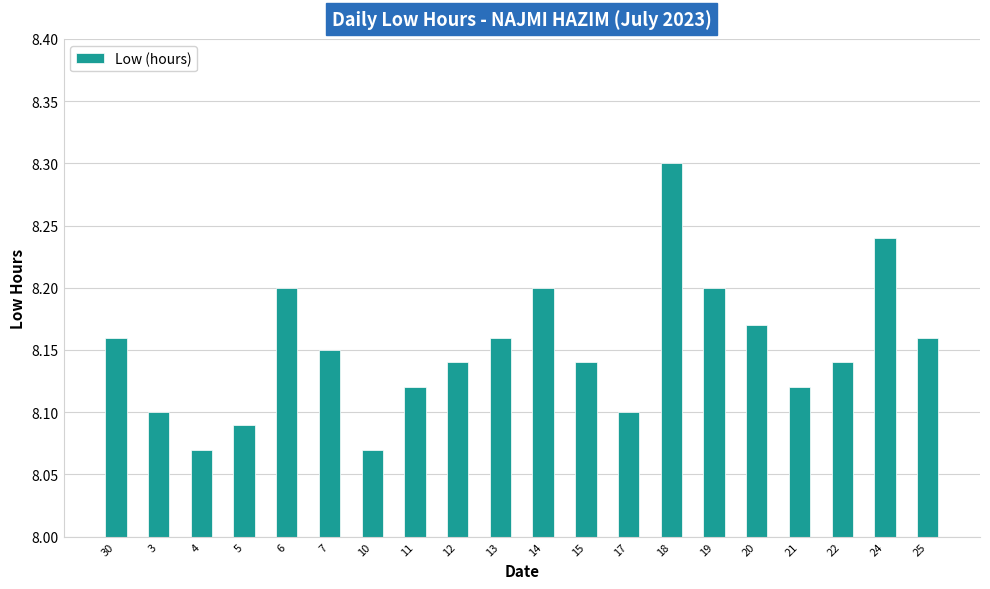

What is the label of the 7th bar from the right?

18